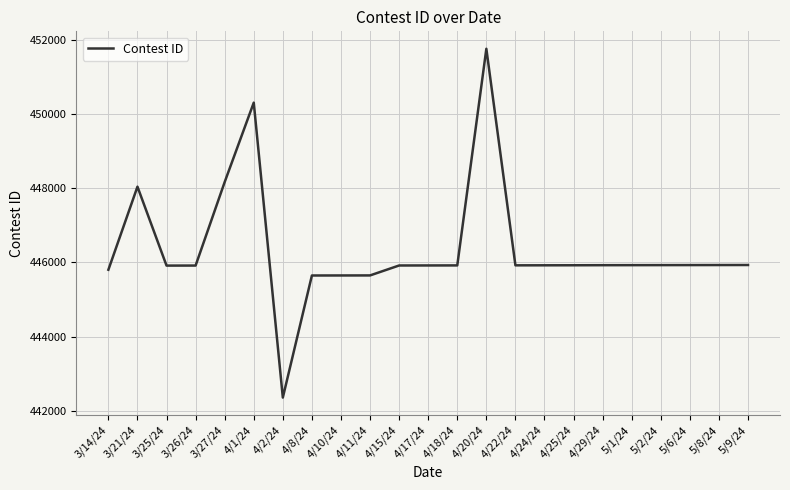

Which label corresponds to the smallest value in the chart?

4/2/24